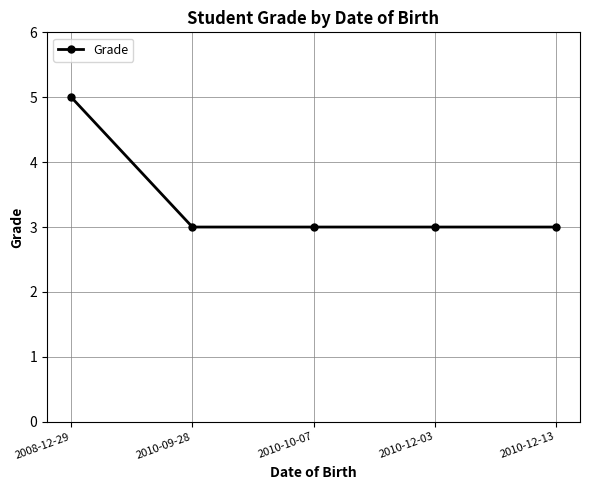

What is the change in value from 2008-12-29 to 2010-12-13?

-2